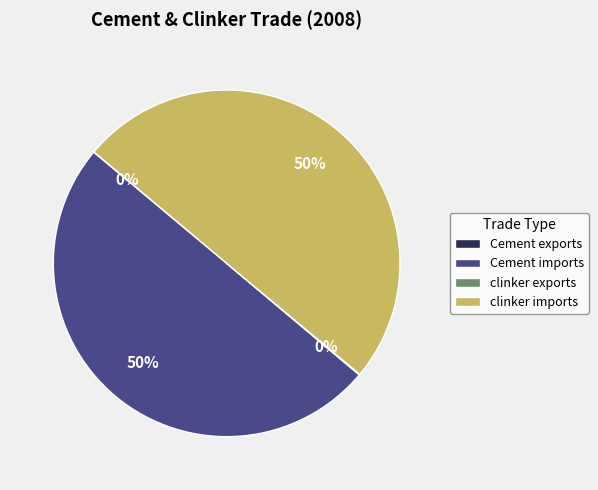

To the nearest percent, what is the average slice percentage?

25%